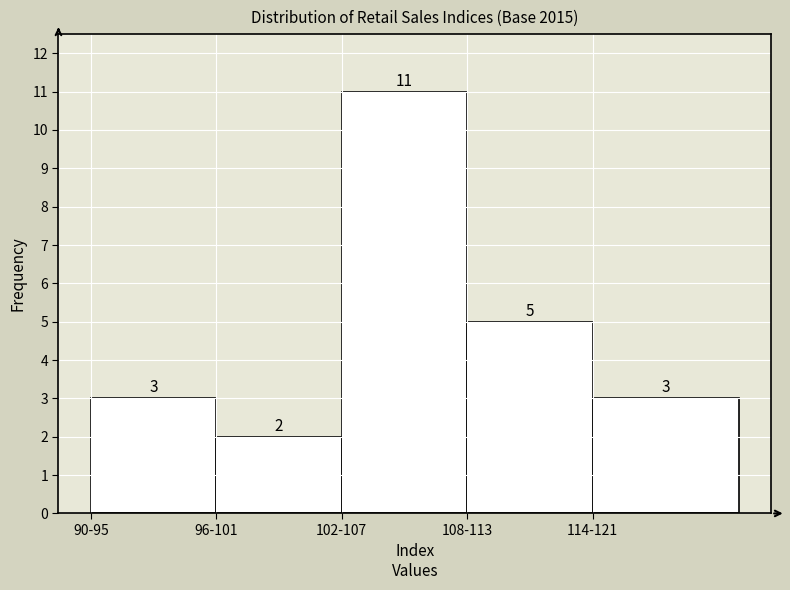

Reading left to right, list all the values displayed in this chart.

90-95=3	96-101=2	102-107=11	108-113=5	114-121=3